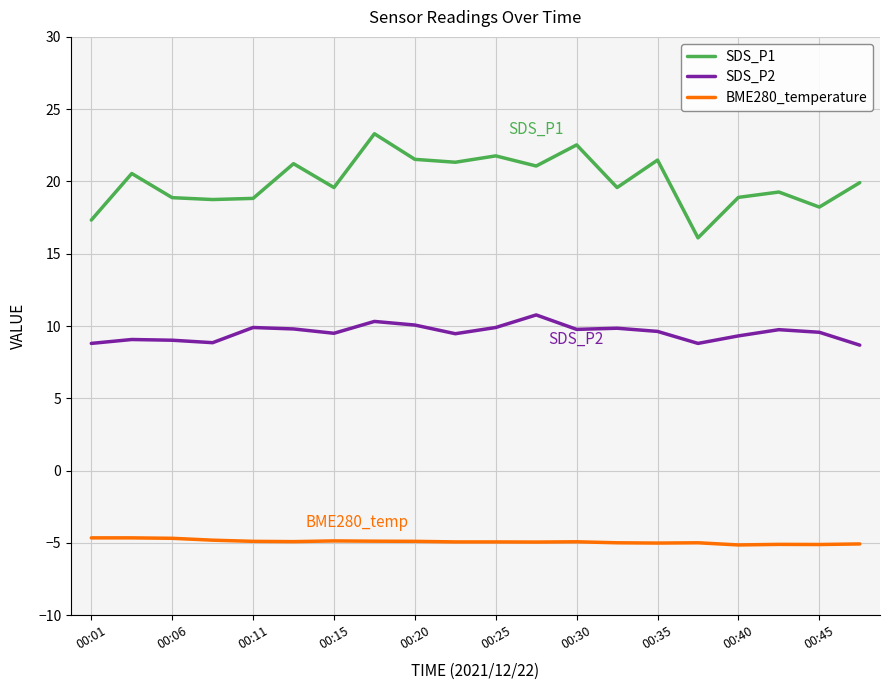

True or false: SDS_P1 and SDS_P2 cross at least once.

False